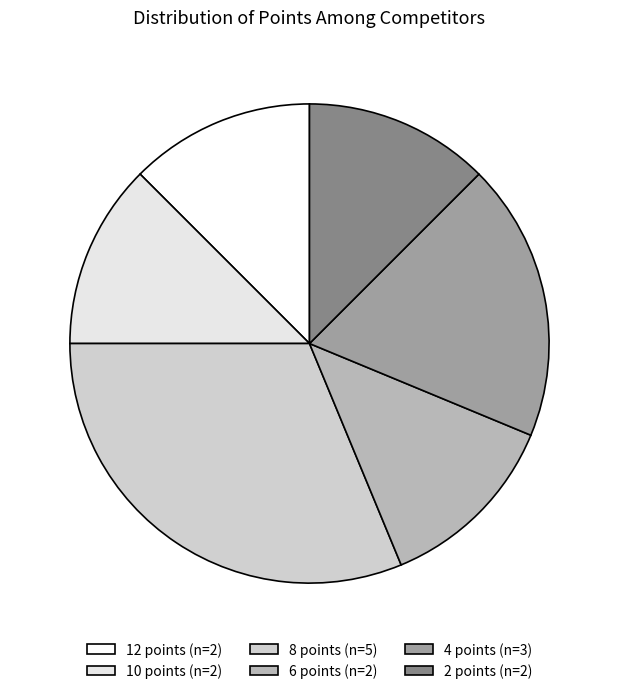

What portion of the pie excludes 12 points?

87.5%